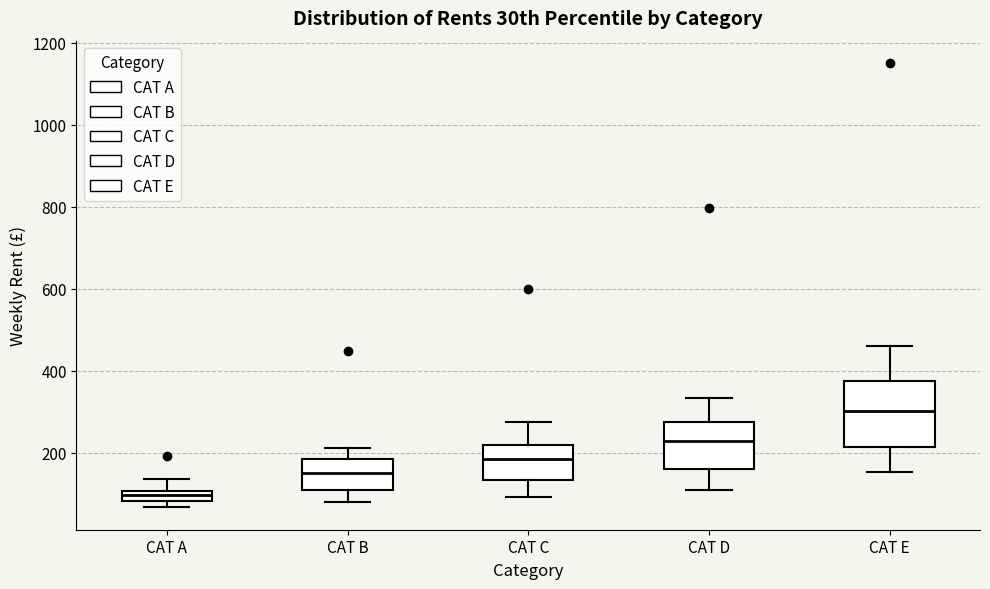

Which box has the lowest median line?

CAT A